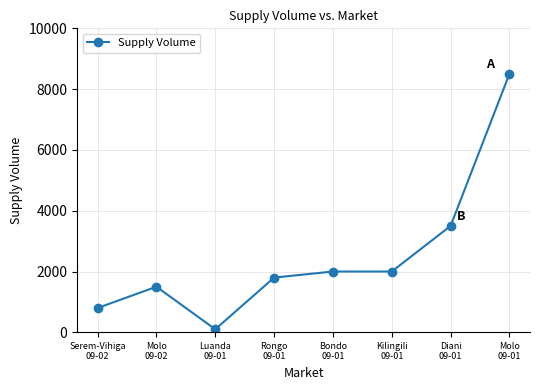

Which label corresponds to the largest value in the chart?

Molo
09-01